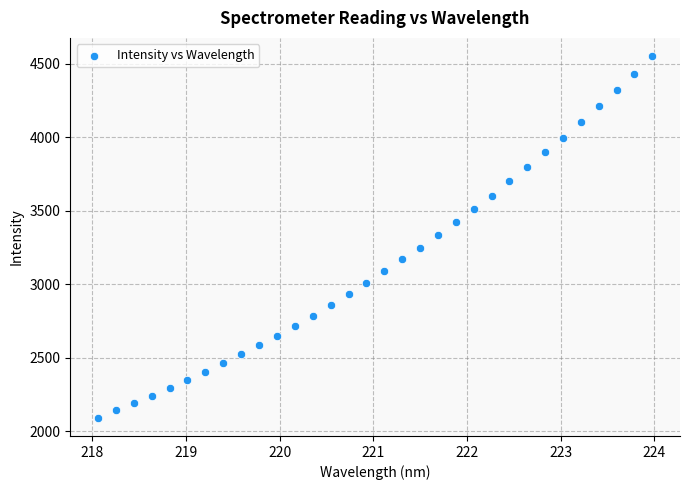

What is the range of X values (max minus min)?

5.9